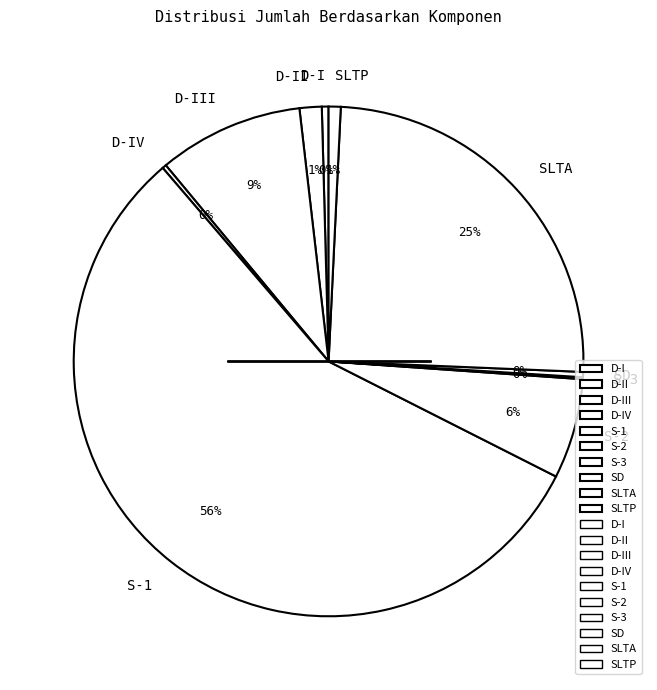

Which category has the biggest portion of the pie?

S-1